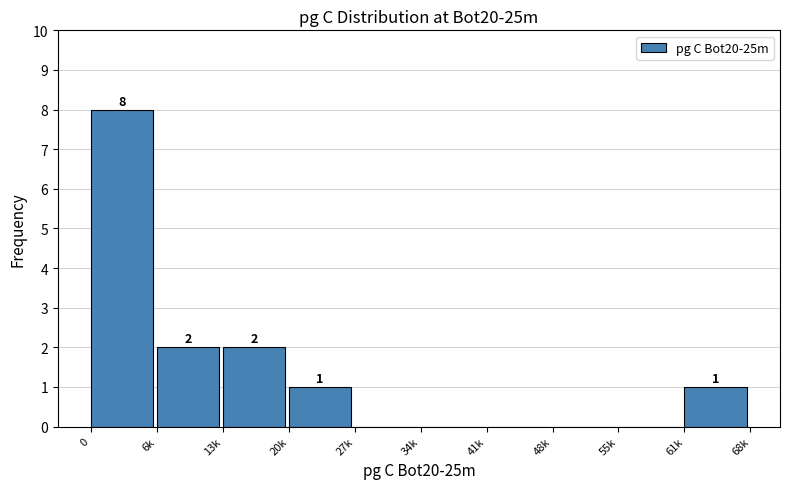

Reading left to right, what are all the values shown in this chart?

0=8	6k=2	13k=2	20k=1	27k=0	34k=0	41k=0	48k=0	55k=0	61k=1